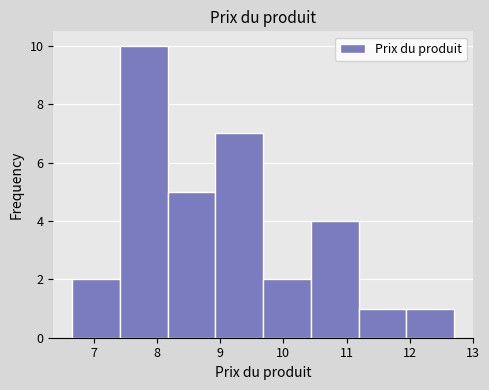

Reading left to right, transcribe this chart: for each bar, give the range it covers on the x-axis and its height. Neither the bar edges nor the heights are printed on the chart, so give them approximately, as read against the axes.

6.7 to 7.4: 2
7.4 to 8.2: 10
8.2 to 8.9: 5
8.9 to 9.7: 7
9.7 to 10.4: 2
10.4 to 11.2: 4
11.2 to 11.9: 1
11.9 to 12.7: 1